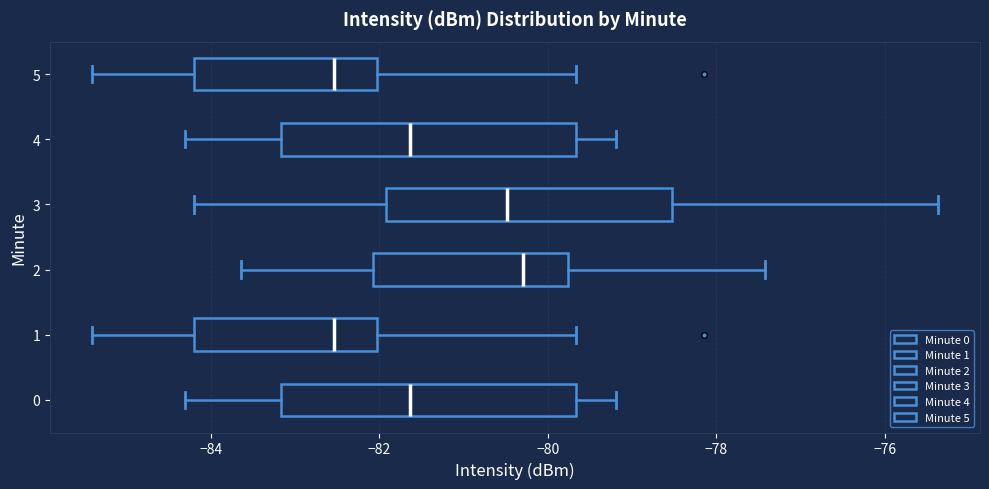

Reading bottom to top, read every box against the x-axis: the position of its median line, the range the box covers, and the ends of its whiskers. The values are not printed on the chart, so give them approximately, as read against the axis.

0: median -81.6, box -83.2 to -79.6, whiskers -84.4 to -79.2
1: median -82.6, box -84.2 to -82.0, whiskers -85.4 to -79.6
2: median -80.2, box -82.0 to -79.8, whiskers -83.6 to -77.4
3: median -80.4, box -82.0 to -78.6, whiskers -84.2 to -75.4
4: median -81.6, box -83.2 to -79.6, whiskers -84.4 to -79.2
5: median -82.6, box -84.2 to -82.0, whiskers -85.4 to -79.6